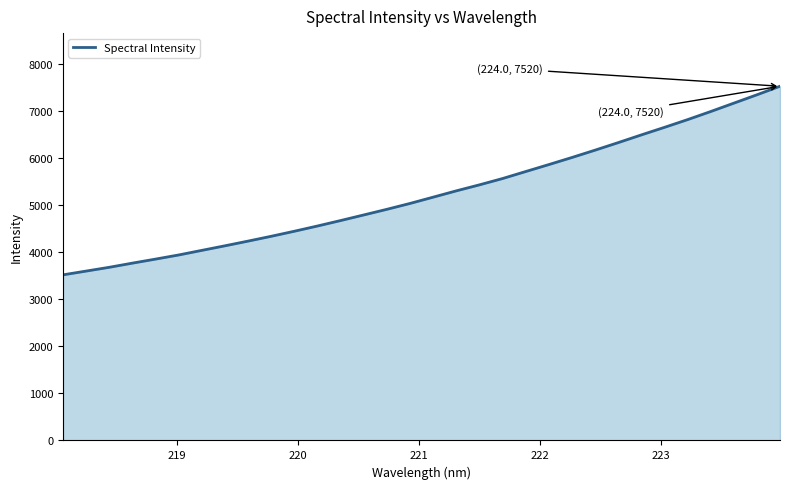

What is the maximum value shown in the chart?

7519.9